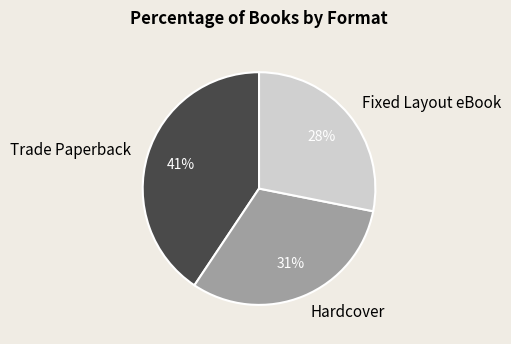

Combined, do Trade Paperback and Hardcover account for over 50%?

Yes